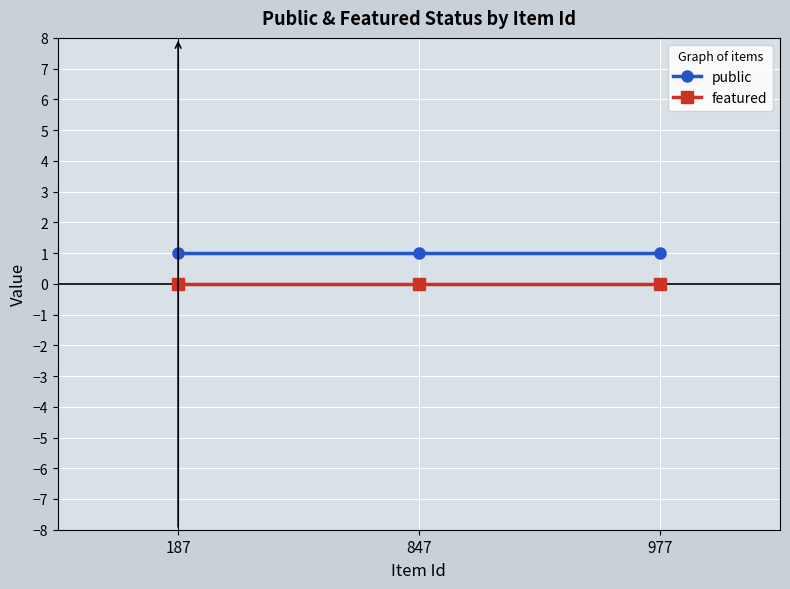

What is the value of the public point at the 2nd from the left?

1